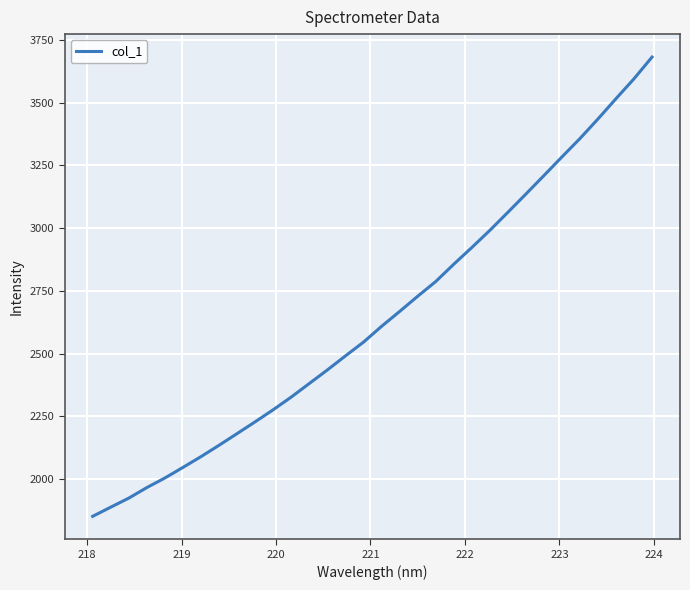

What is the smallest value displayed?

1852.0